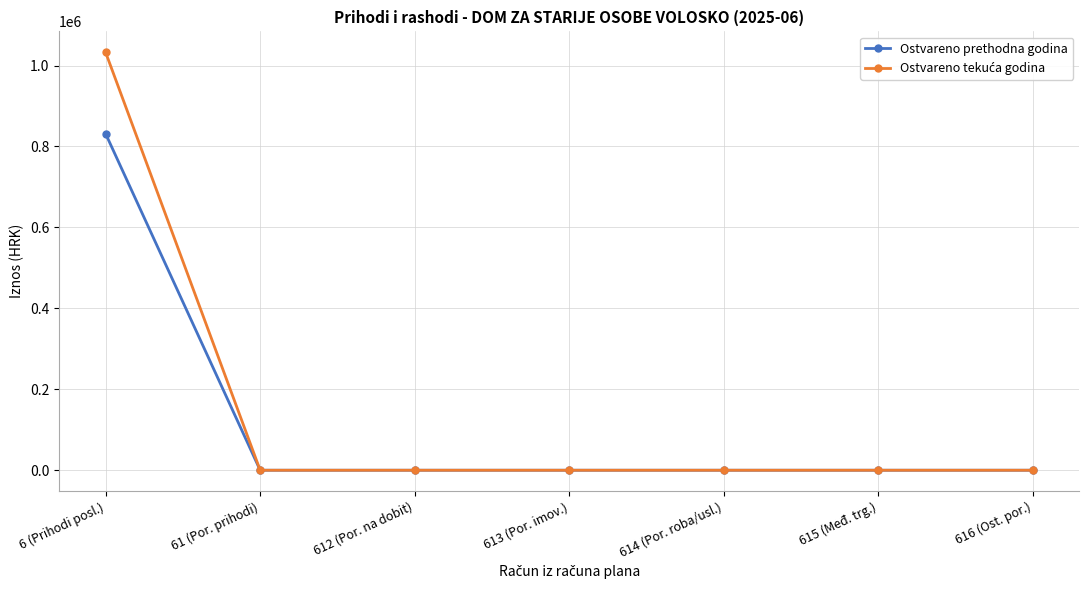

The value of Ostvareno prethodna godina at 613 (Por. imov.) is 0.0. True or false?

True